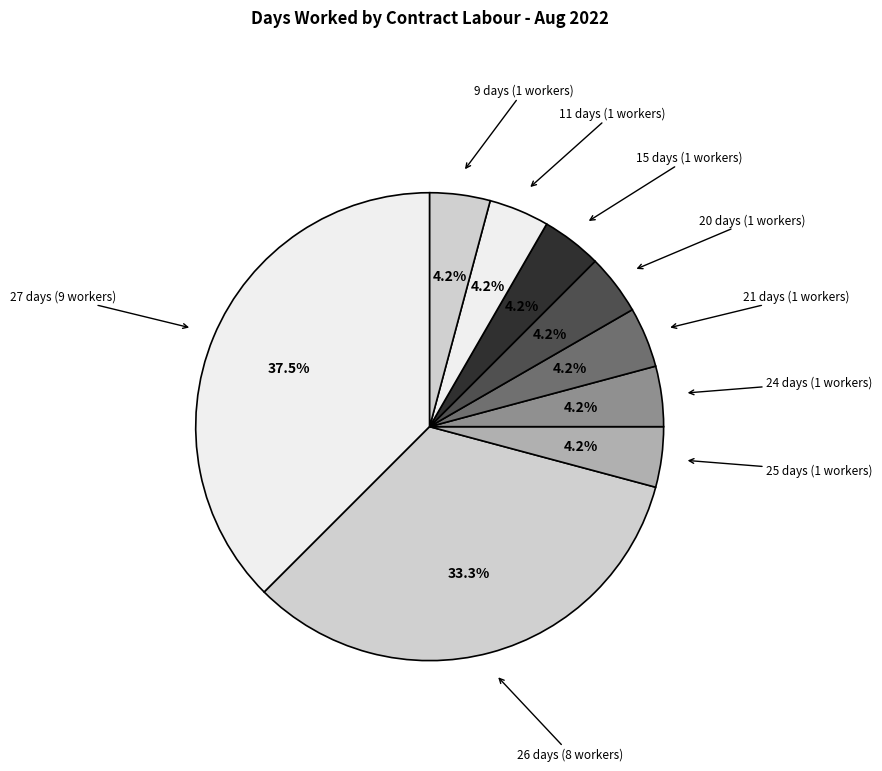

Which slice is the largest?

27 days (9 workers)